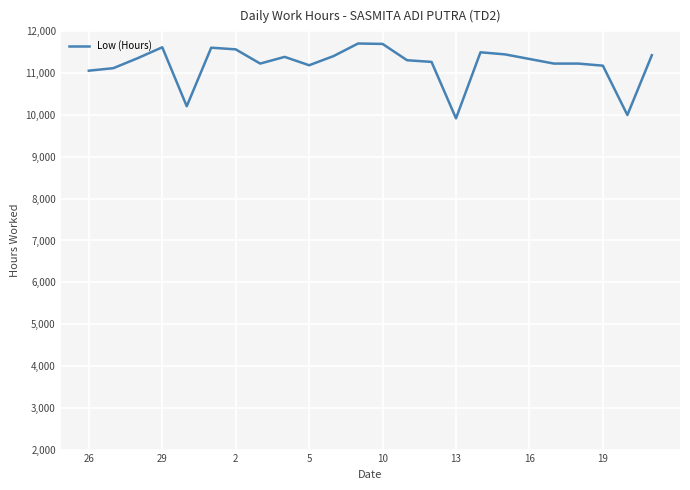

What is the greatest value displayed?

11710